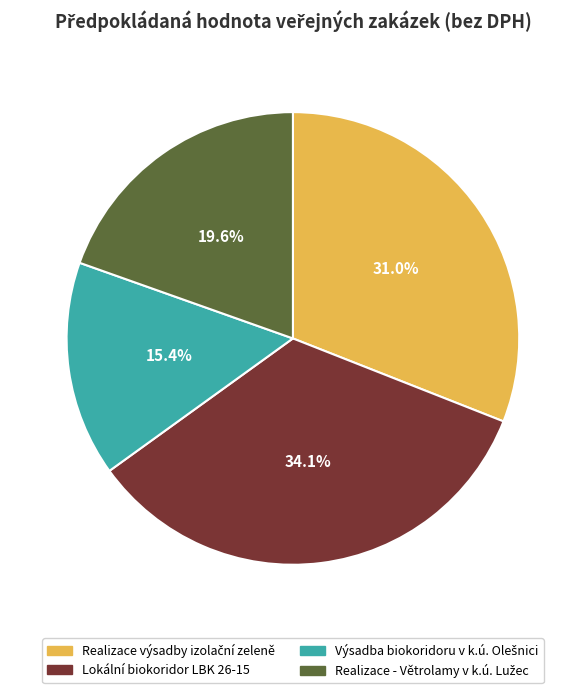

How many segments does this pie chart have?

4